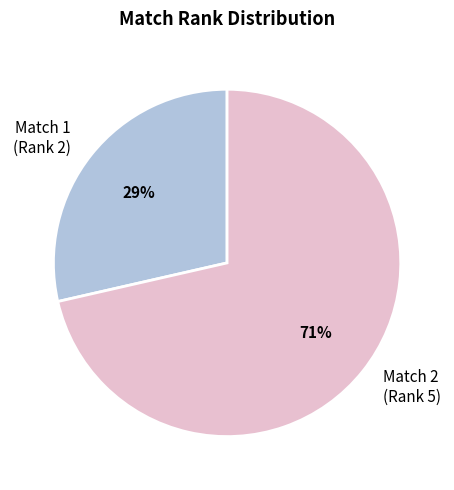

To the nearest percent, what is the average slice percentage?

50%